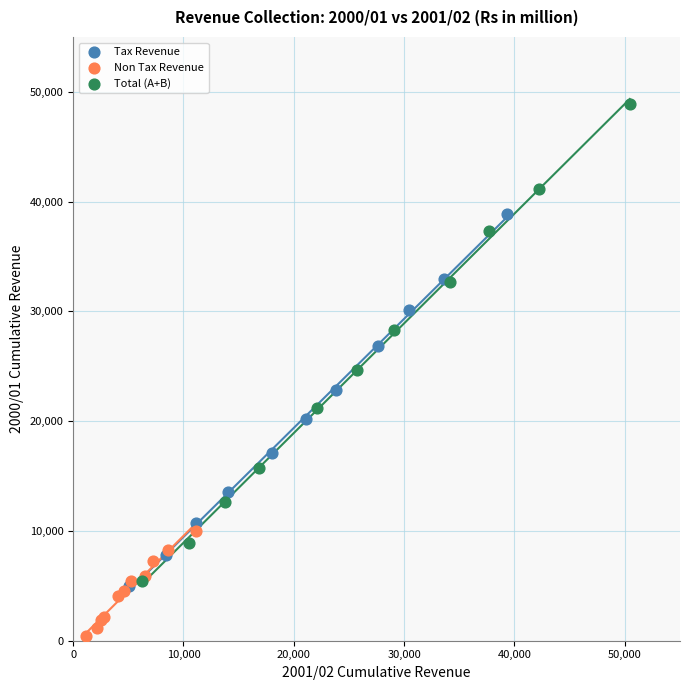

Which series reaches the minimum Y coordinate?

Non Tax Revenue